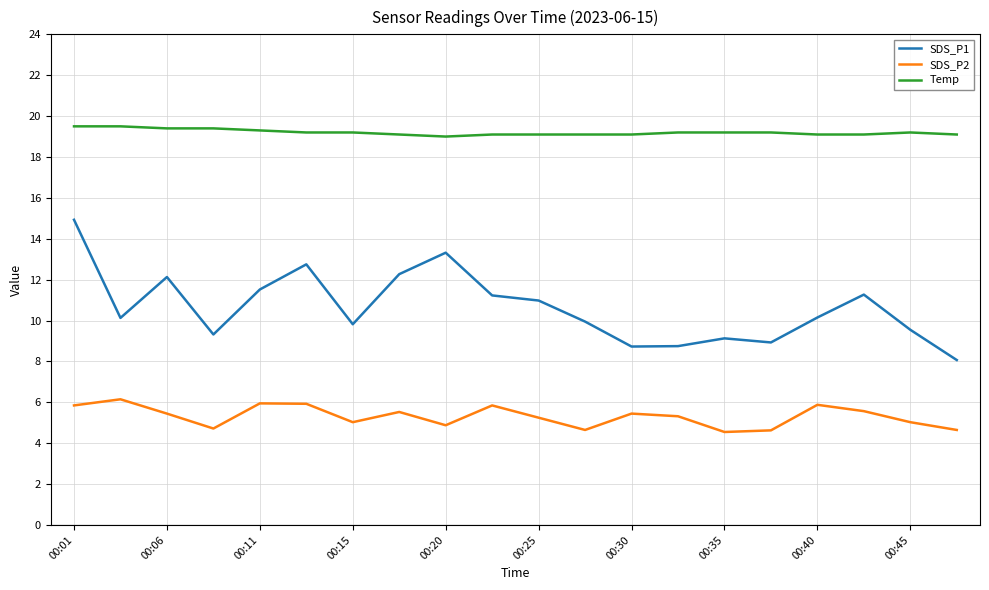

Which series has the largest range (max minus min)?

SDS_P1